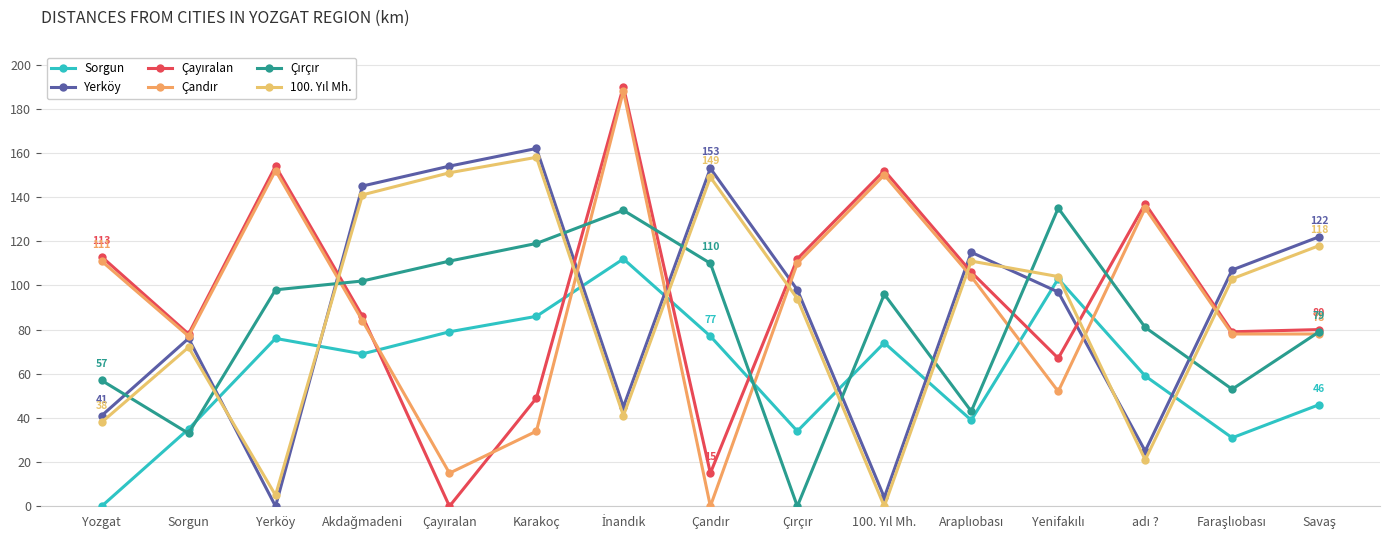

What is the value of the Çandır point at the 4th from the left?

84